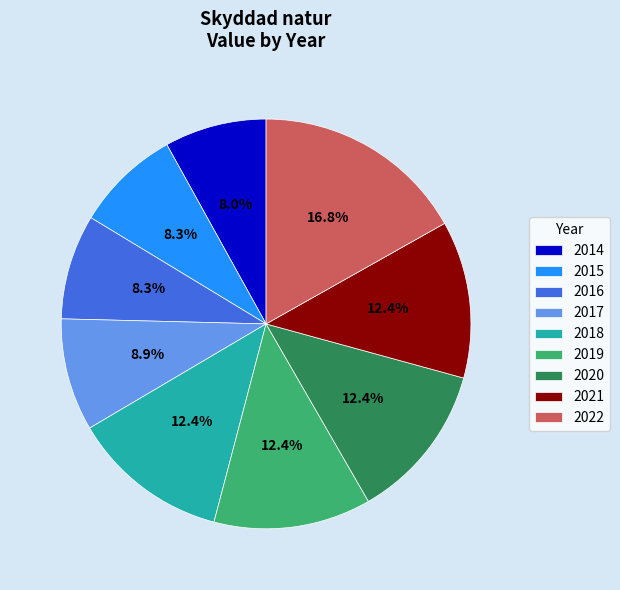

The 2016 slice represents 8% of the pie. True or false?

True